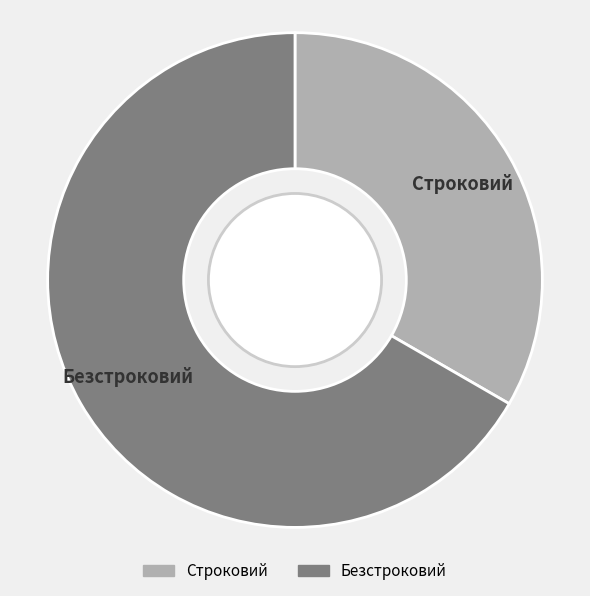

Is there a majority slice in this chart?

Yes